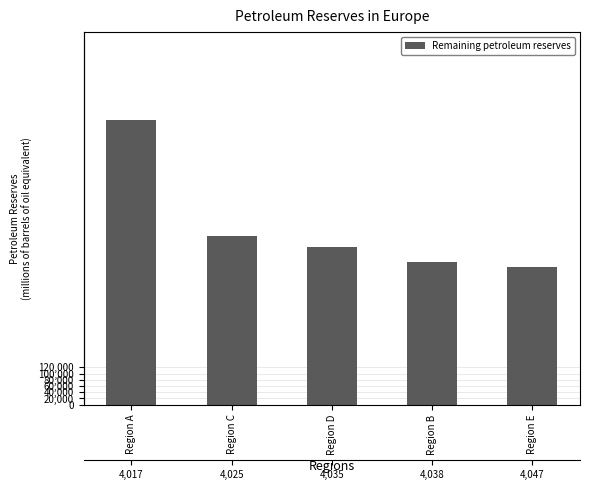

At which category does the chart reach its minimum across all series?

Region E